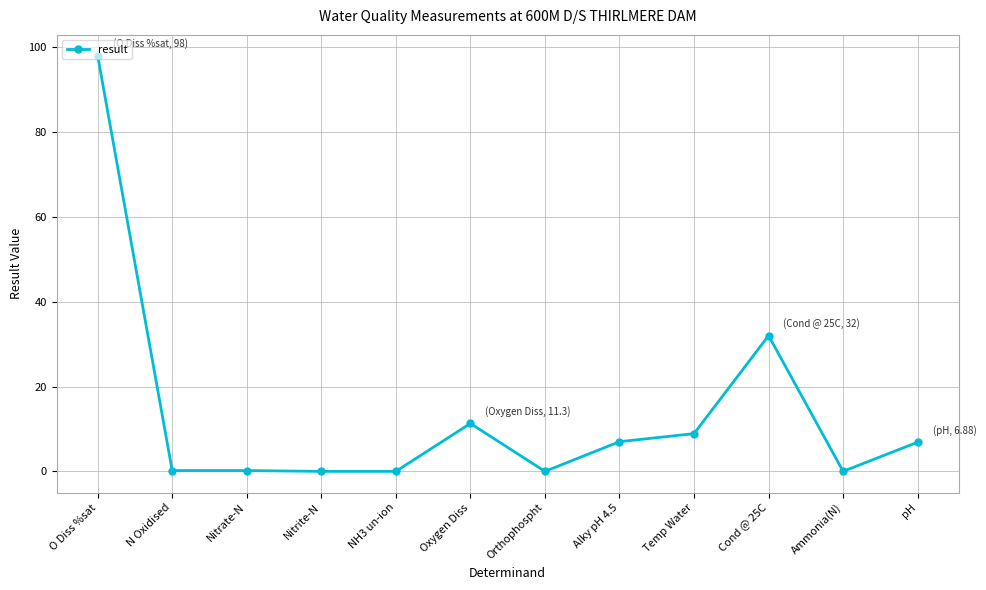

What is the maximum value shown in the chart?

98.0